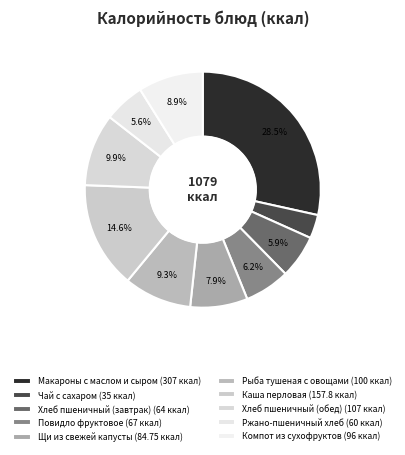

Is it true that Компот из сухофруктов is 17% of the pie?

False